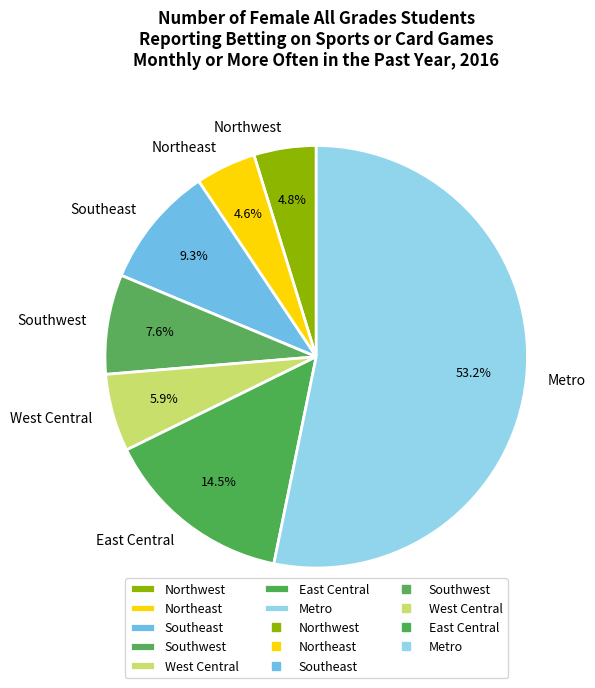

Count the number of slices in the pie.

7